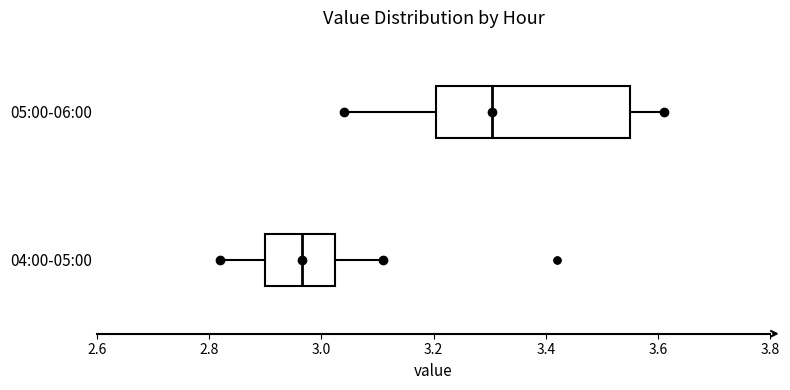

Reading bottom to top, read every box against the x-axis: the position of its median line, the range the box covers, and the ends of its whiskers. The values are not printed on the chart, so give them approximately, as read against the axis.

04:00-05:00: median 2.96, box 2.90 to 3.02, whiskers 2.82 to 3.12
05:00-06:00: median 3.30, box 3.20 to 3.56, whiskers 3.04 to 3.62